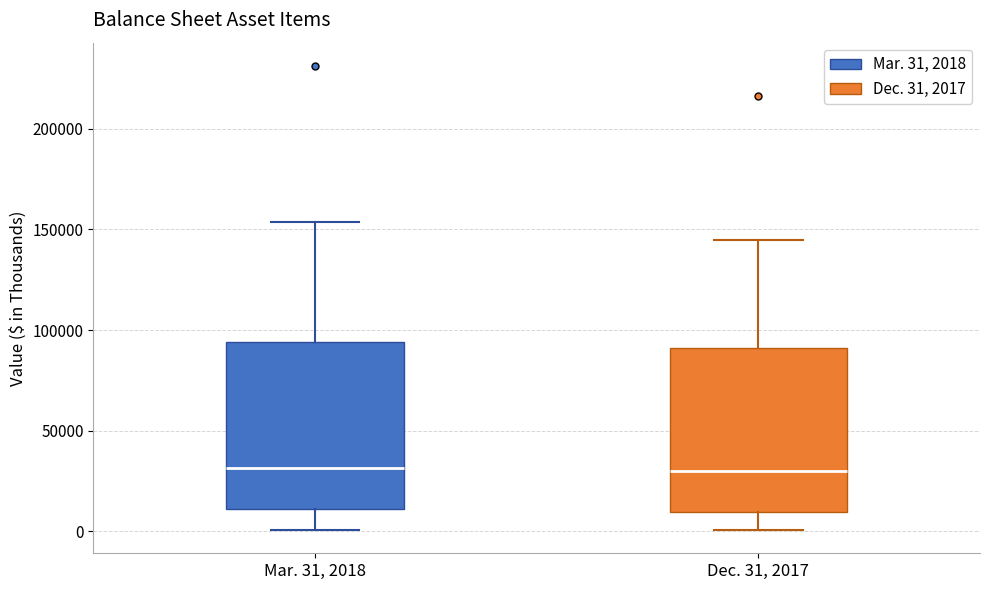

Where does the median line of the box for Mar. 31, 2018 sit on the y-axis? The values are not printed on the chart, so give them approximately, as read against the axis.

30000